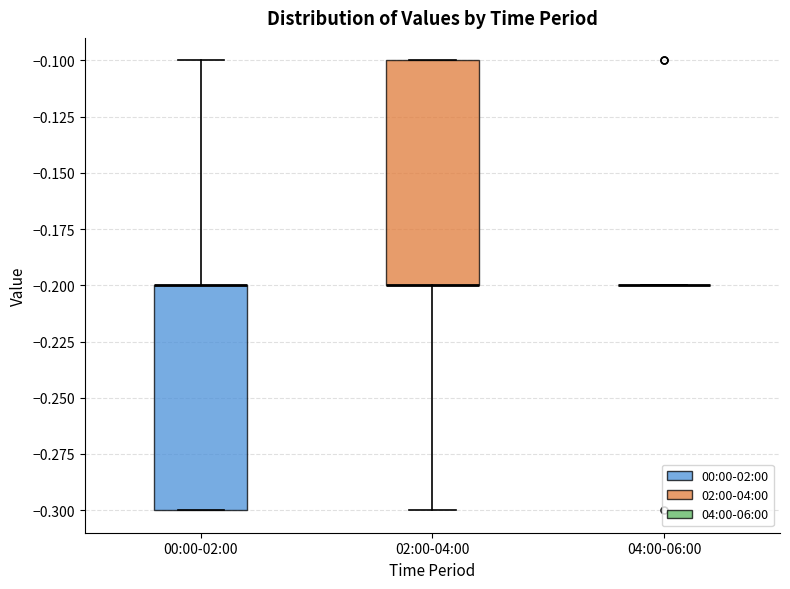

Where does the lower whisker of the box for 02:00-04:00 end on the y-axis? The values are not printed on the chart, so give them approximately, as read against the axis.

-0.3